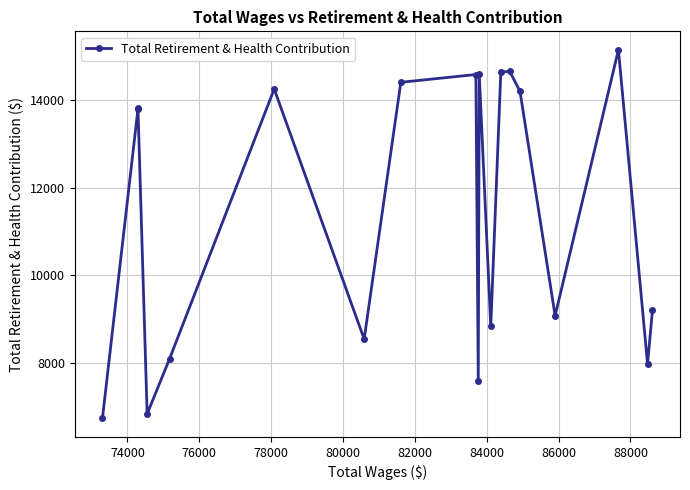

What is the greatest value displayed?

15159